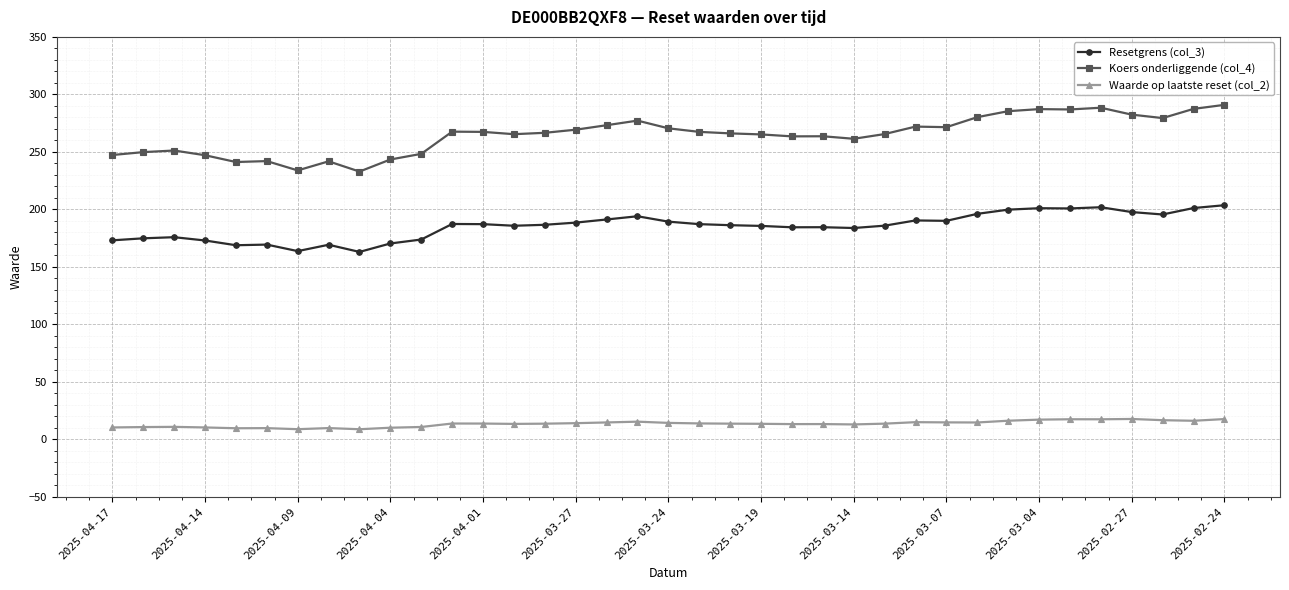

True or false: Koers onderliggende (col_4) and Waarde op laatste reset (col_2) intersect in this chart.

False